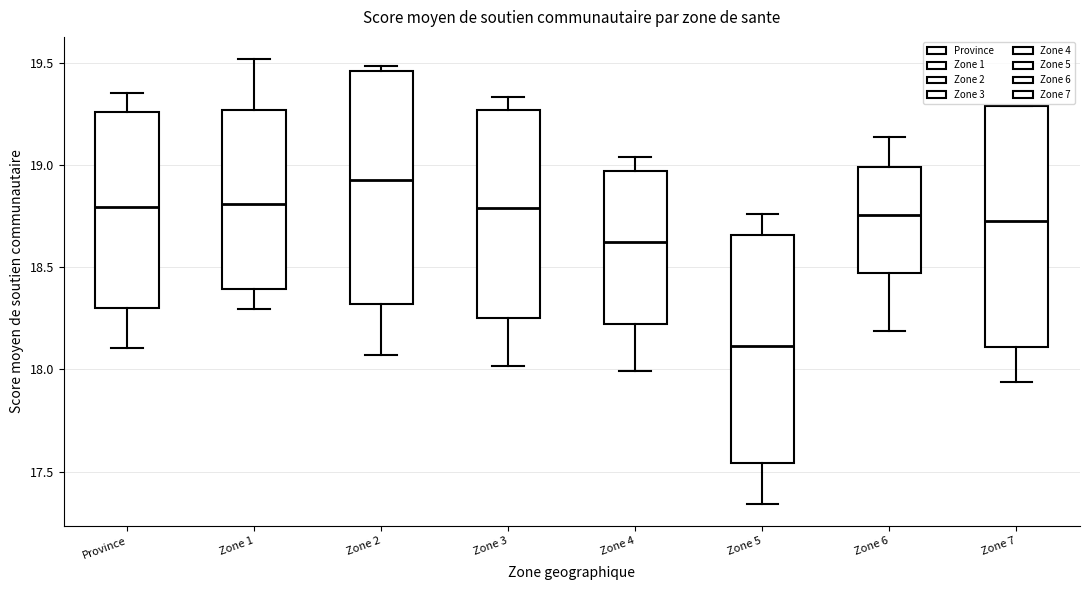

Reading left to right, read every box against the y-axis: the position of its median line, the range the box covers, and the ends of its whiskers. The values are not printed on the chart, so give them approximately, as read against the axis.

Province: median 18.80, box 18.30 to 19.25, whiskers 18.10 to 19.35
Zone 1: median 18.80, box 18.40 to 19.25, whiskers 18.30 to 19.50
Zone 2: median 18.95, box 18.30 to 19.45, whiskers 18.05 to 19.50
Zone 3: median 18.80, box 18.25 to 19.25, whiskers 18.00 to 19.35
Zone 4: median 18.60, box 18.20 to 18.95, whiskers 18.00 to 19.05
Zone 5: median 18.10, box 17.55 to 18.65, whiskers 17.35 to 18.75
Zone 6: median 18.75, box 18.45 to 19.00, whiskers 18.20 to 19.15
Zone 7: median 18.75, box 18.10 to 19.30, whiskers 17.95 to 19.30